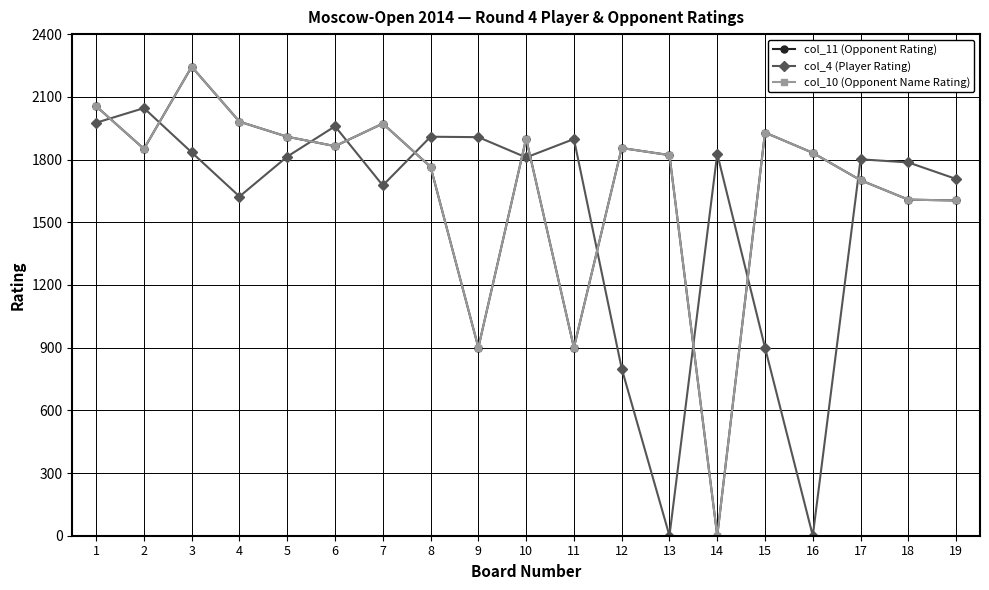

Does the chart have visible grid lines?

Yes